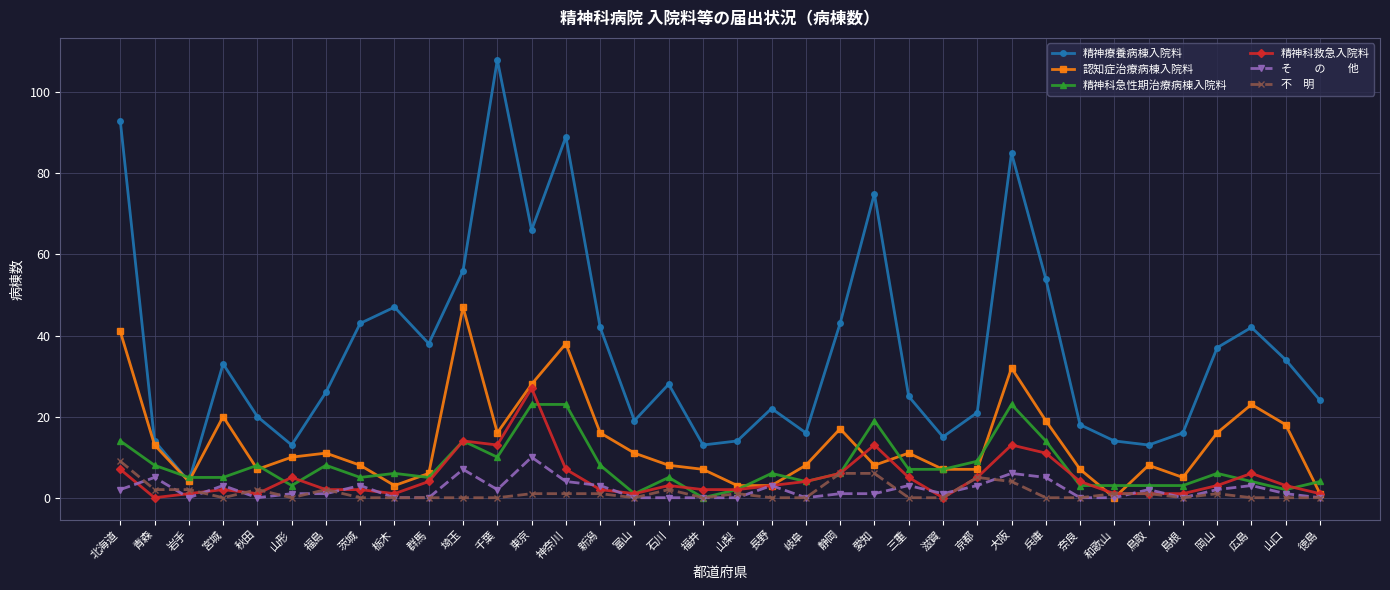

What is the total value across all series at 三重?

51